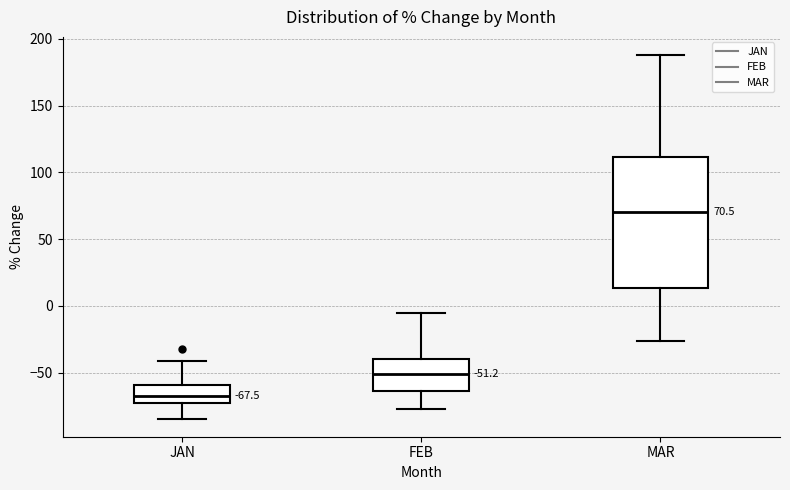

Which box has the lowest median line?

JAN